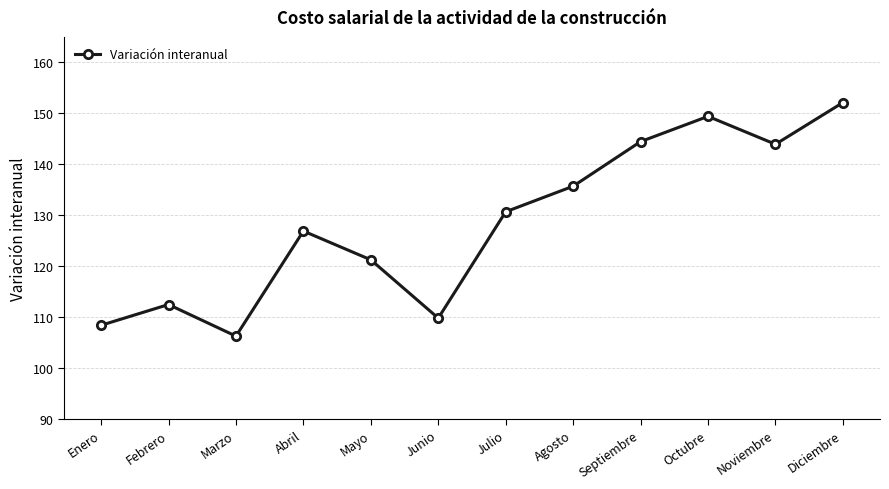

Approximately how many times larger is the value at Enero compared to Julio?

0.8